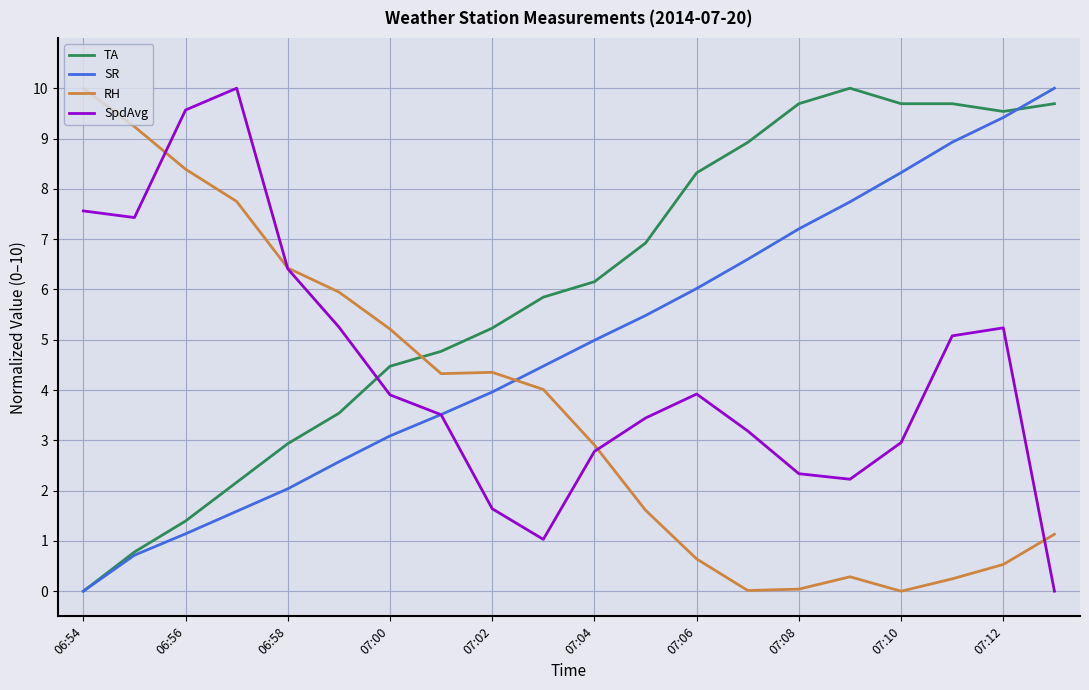

What is the average value of the TA series?

6.0